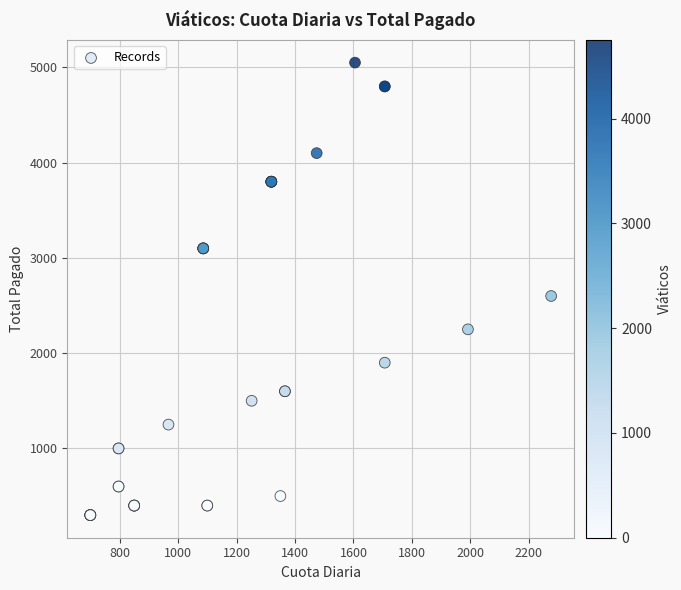

What Y value in the scatter plot is closest to 2675?

2600